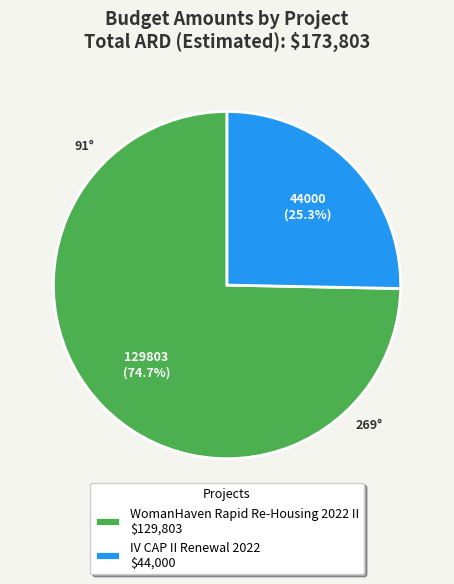

Is WomanHaven Rapid Re-Housing 2022 II the majority of the pie?

Yes